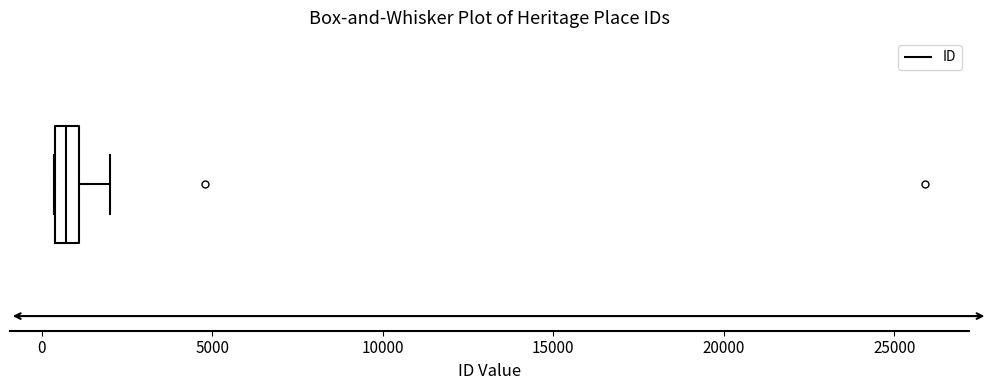

Where is the right edge of the box on the x-axis? The values are not printed on the chart, so give them approximately, as read against the axis.

1000